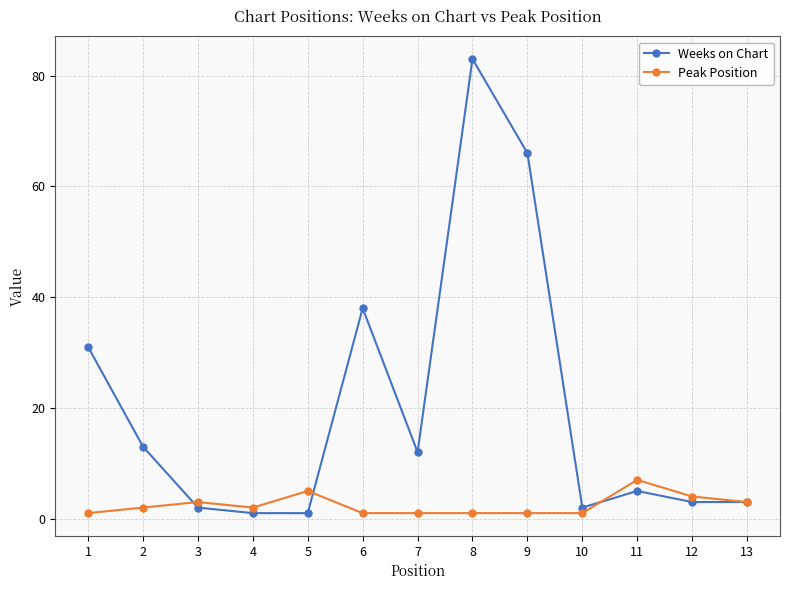

True or false: Peak Position has a value of 4 at 11.

False